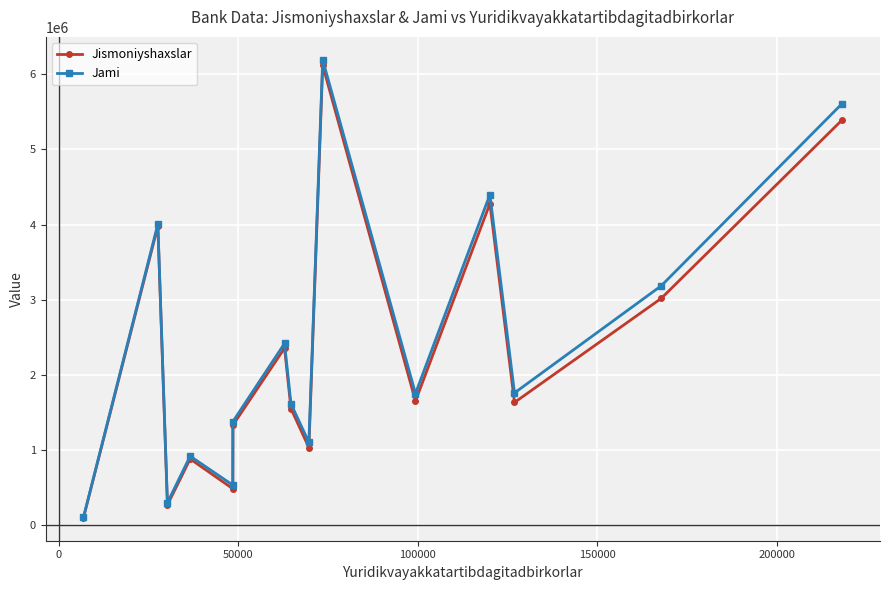

What is the value of the Jismoniyshaxslar point at the 9th from the left?

1026317